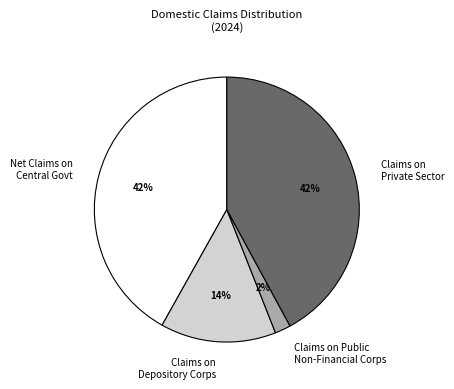

Which category has the smallest portion of the pie?

Claims on Public Non-Financial Corps